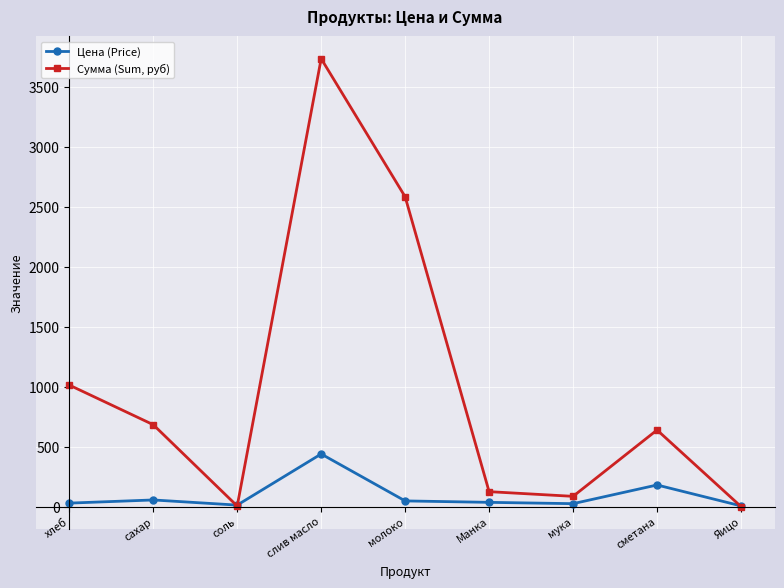

List the series in order of their overall mean, lowest first.

Цена (Price), Сумма (Sum, руб)